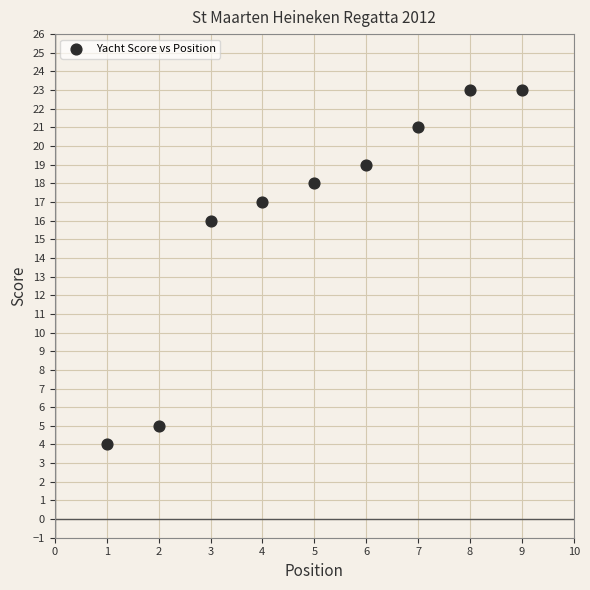

What is the average X value?

5